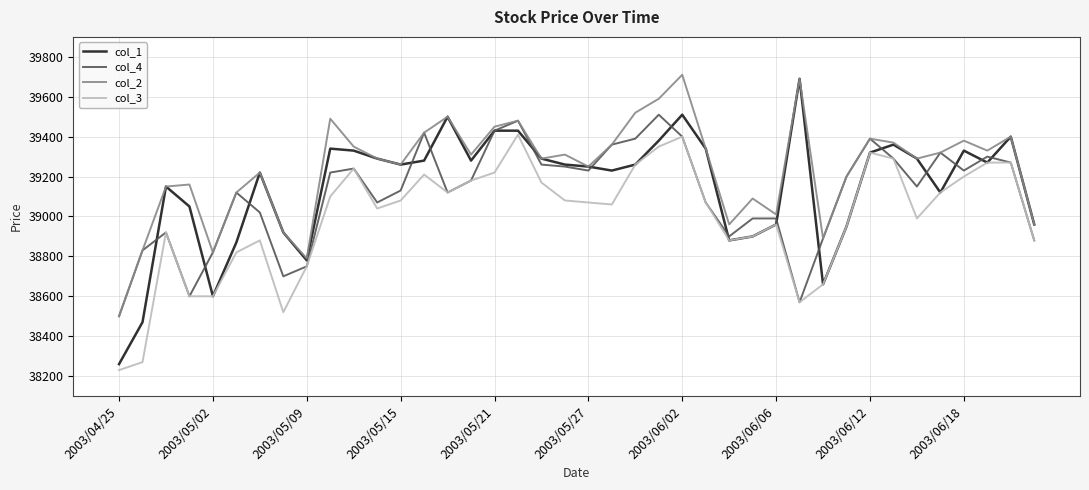

What is the maximum value shown in the chart?

39710